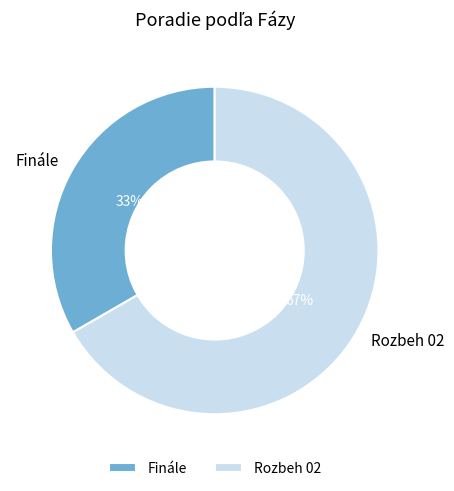

Does Finále represent more than half of the total?

No